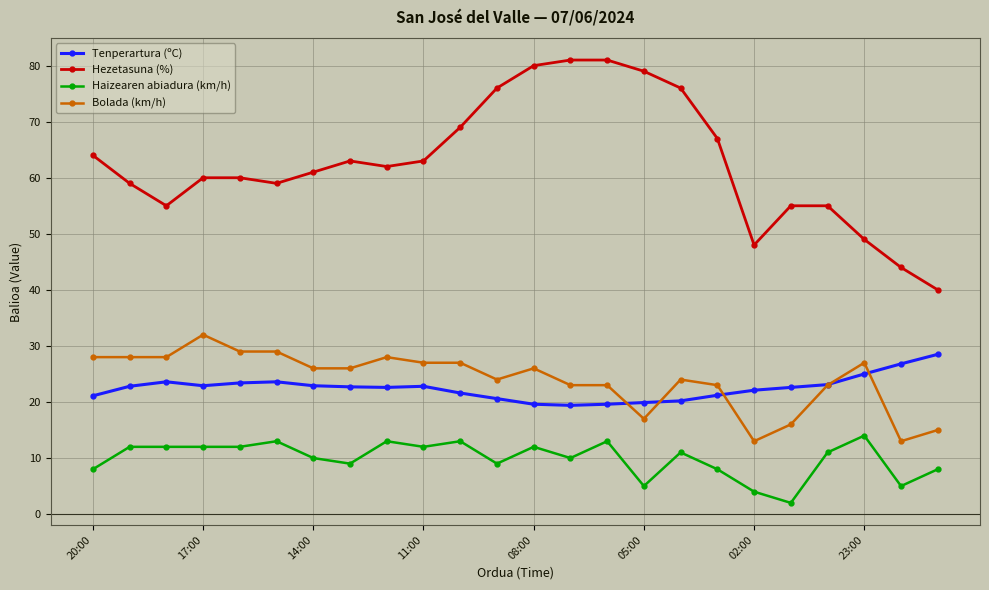

What is the value of the Hezetasuna (%) point at the 17th from the left?

76.0